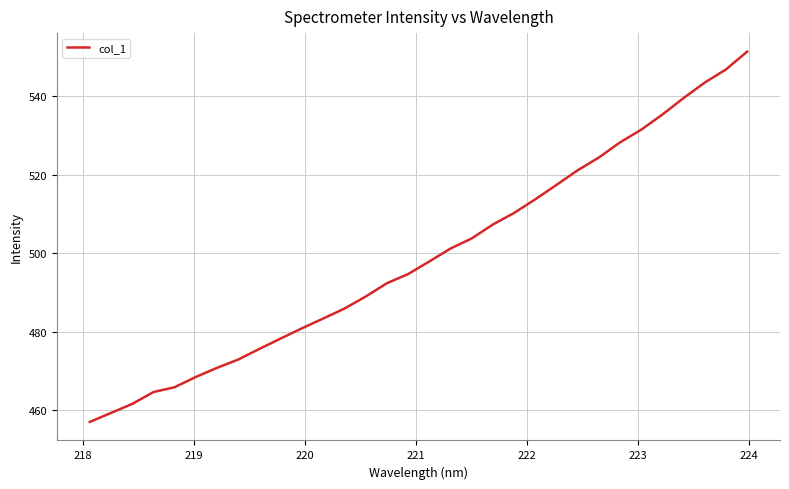

What is the greatest value displayed?

551.3